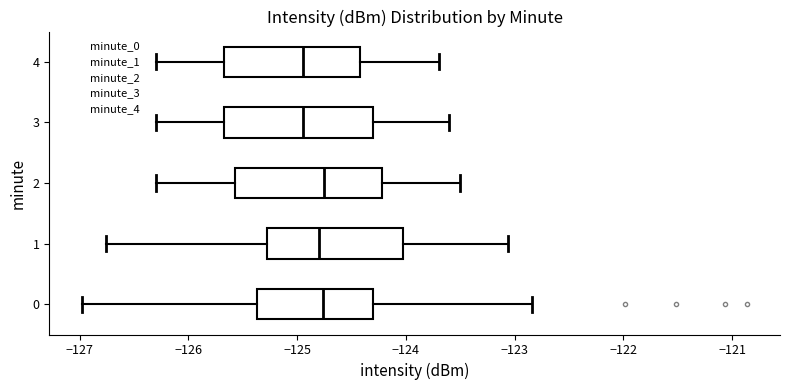

Reading bottom to top, read every box against the x-axis: the position of its median line, the range the box covers, and the ends of its whiskers. The values are not printed on the chart, so give them approximately, as read against the axis.

0: median -124.8, box -125.4 to -124.3, whiskers -127.0 to -122.8
1: median -124.8, box -125.3 to -124.0, whiskers -126.8 to -123.1
2: median -124.7, box -125.6 to -124.2, whiskers -126.3 to -123.5
3: median -124.9, box -125.7 to -124.3, whiskers -126.3 to -123.6
4: median -124.9, box -125.7 to -124.4, whiskers -126.3 to -123.7